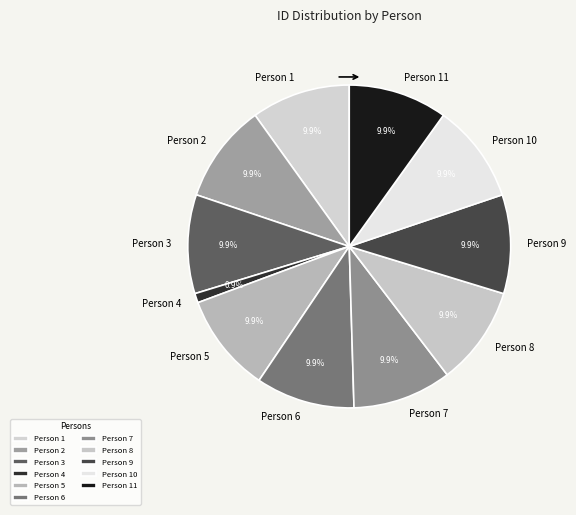

Which slice is the smallest?

Person 4